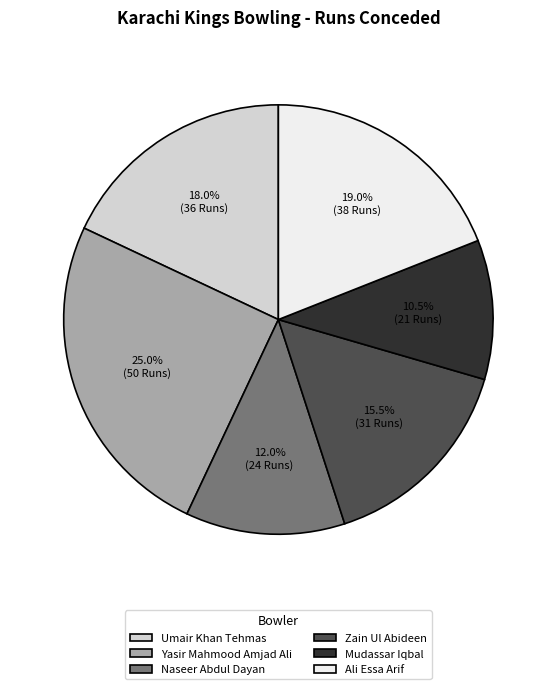

Is Naseer Abdul Dayan the majority of the pie?

No